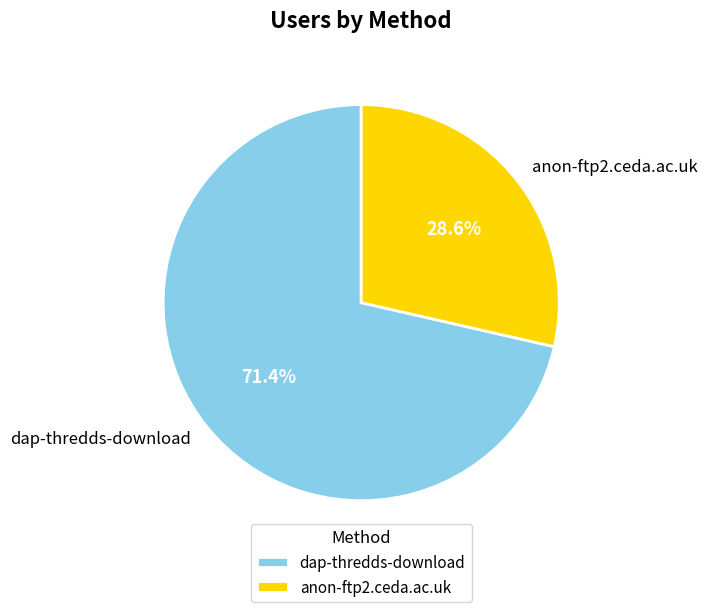

To the nearest percent, what is the average slice percentage?

50%